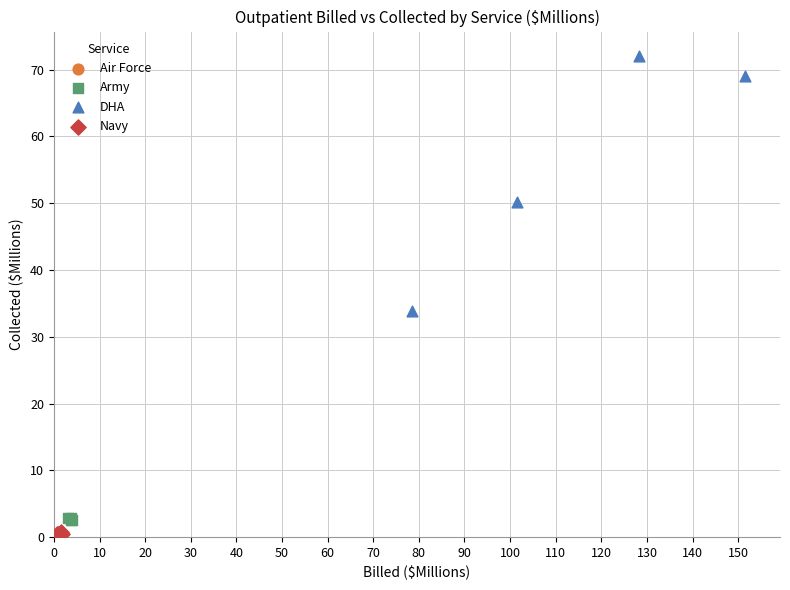

Which series contains the highest Y value?

DHA